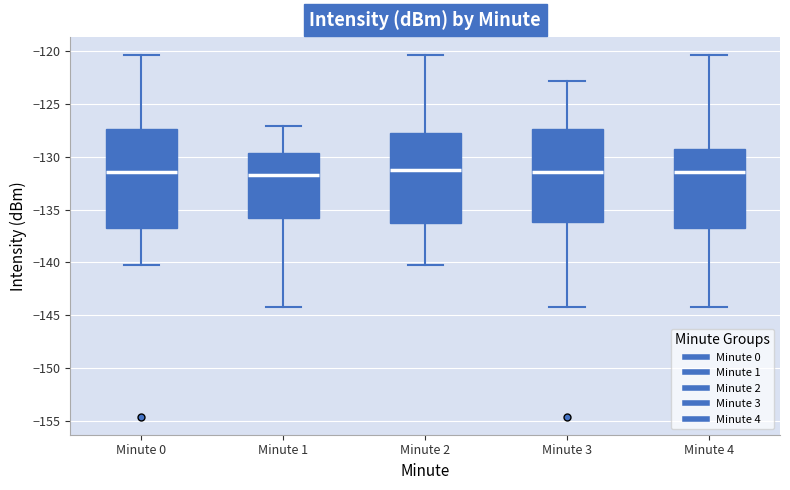

Reading left to right, transcribe this box plot: for each box, give where its median line is, the range the box spans, and where its two whiskers end, as read against the y-axis. The values are not printed on the chart, so give them approximately, as read against the axis.

Minute 0: median -131.5, box -136.5 to -127.5, whiskers -140.5 to -120.5
Minute 1: median -131.5, box -136.0 to -129.5, whiskers -144.5 to -127.0
Minute 2: median -131.5, box -136.0 to -127.5, whiskers -140.5 to -120.5
Minute 3: median -131.5, box -136.0 to -127.5, whiskers -144.5 to -123.0
Minute 4: median -131.5, box -136.5 to -129.0, whiskers -144.5 to -120.5